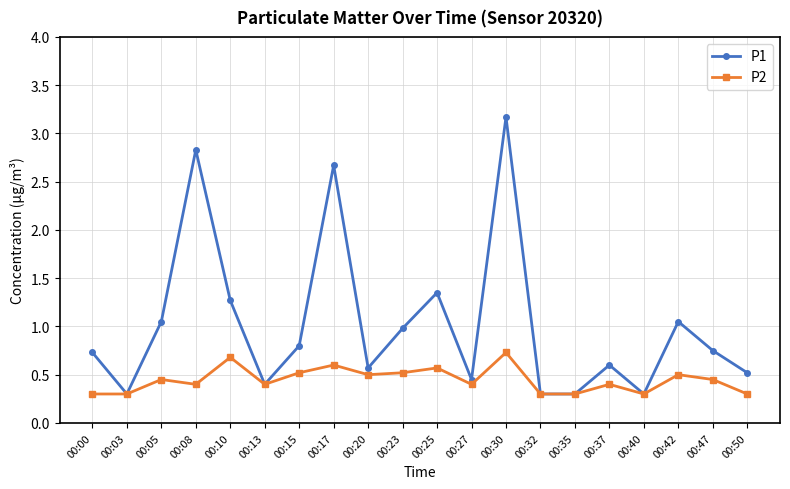

What is the difference between the second highest and second lowest values in the P1 series?

2.5